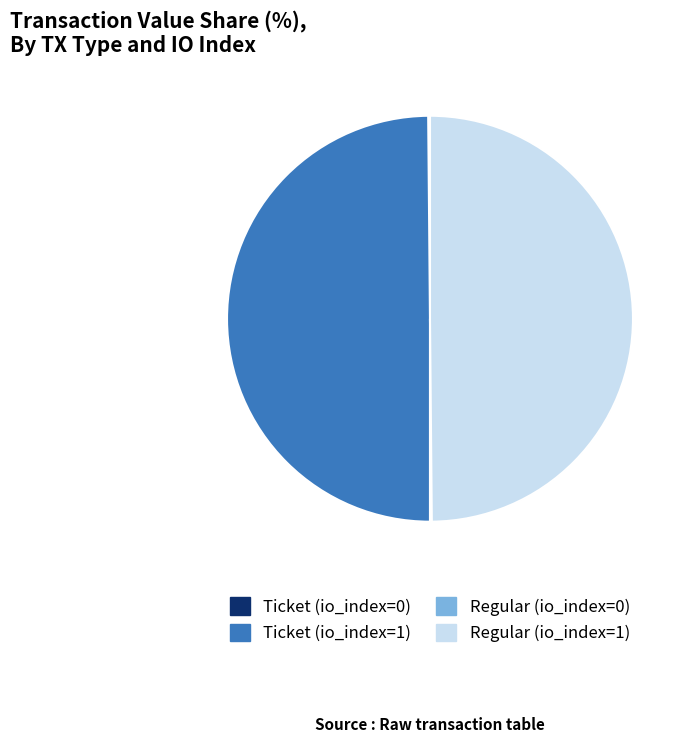

The Regular (io_index=1) slice represents 50% of the pie. True or false?

True